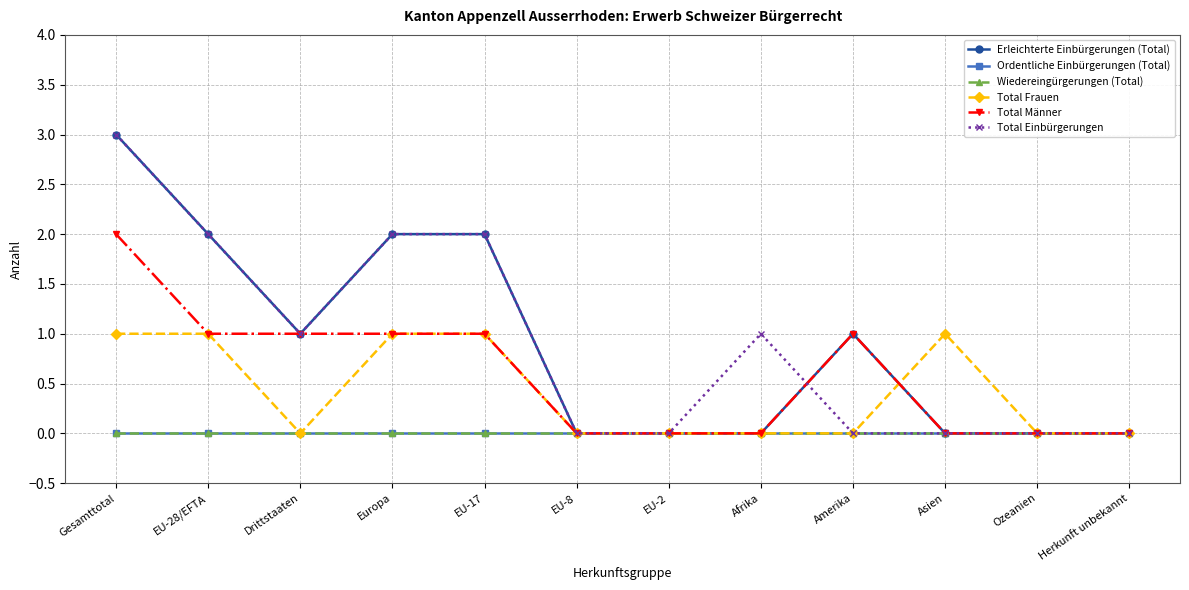

Where do Total Frauen and Erleichterte Einbürgerungen (Total) first cross each other?

Amerika and Asien